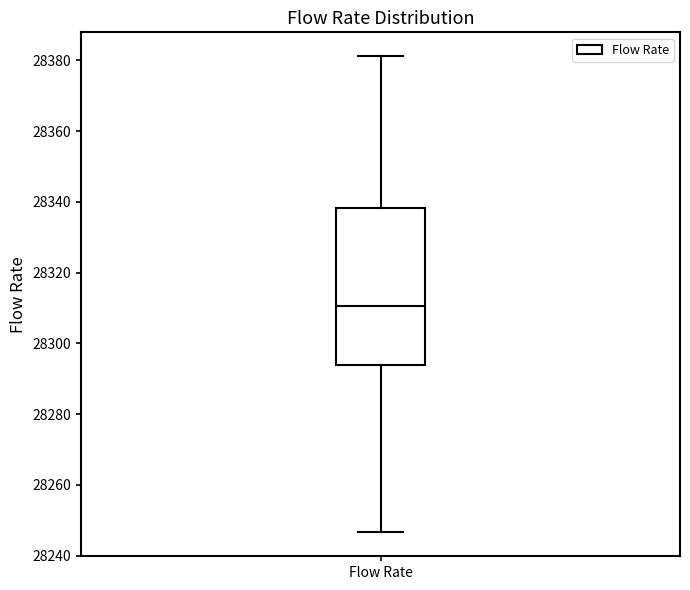

Where is the lower edge of the box for Flow Rate on the y-axis? The values are not printed on the chart, so give them approximately, as read against the axis.

28294